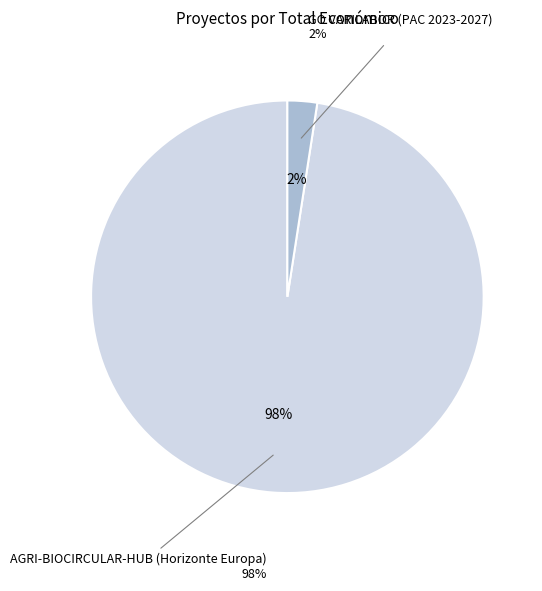

What percentage is the GO VARILABOR (PAC 2023-2027) slice, to the nearest percent?

2%